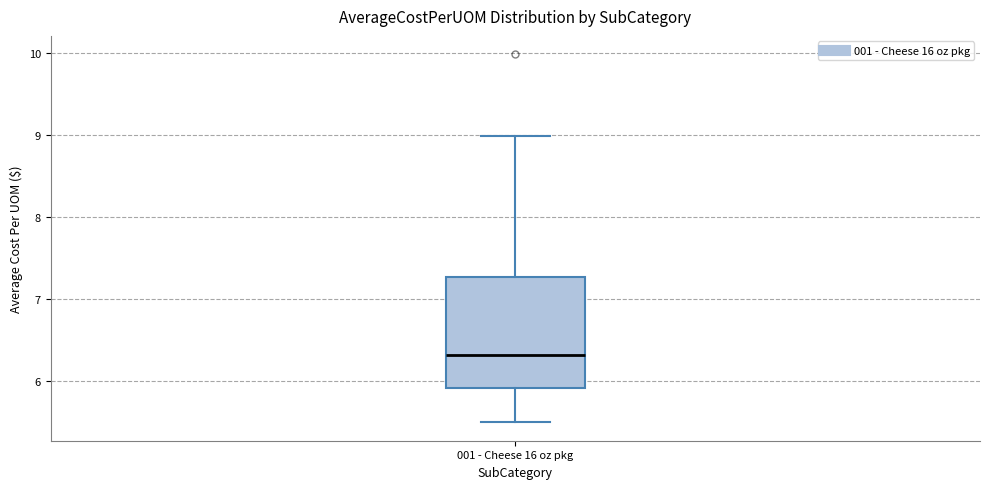

Transcribe this box plot: give where the median line is, the range the box spans, and where the two whiskers end, as read against the y-axis. The values are not printed on the chart, so give them approximately, as read against the axis.

median 6.3, box 5.9 to 7.3, whiskers 5.5 to 9.0